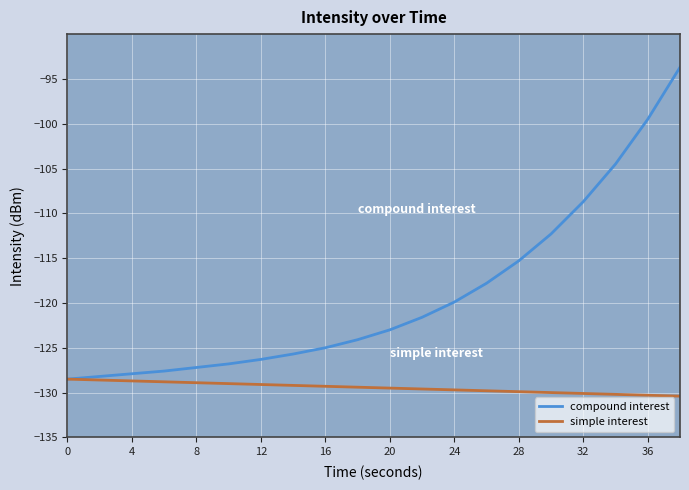

What is the minimum value for simple interest?

-130.4